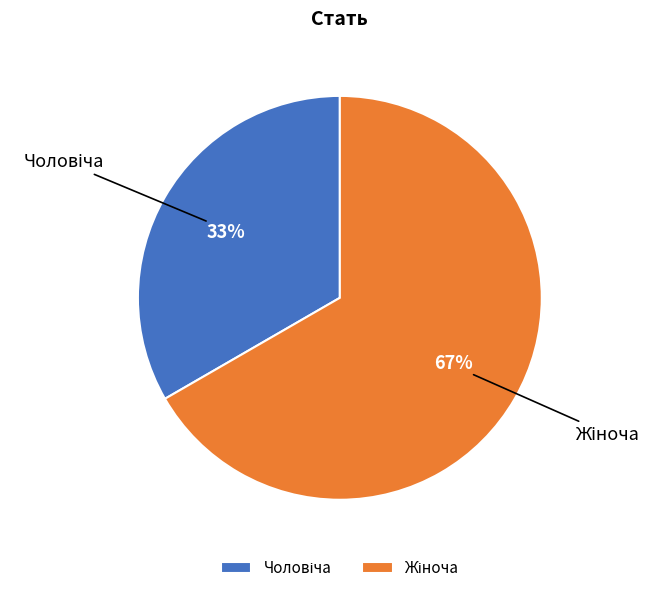

Is there any slice that represents more than half of the pie?

Yes